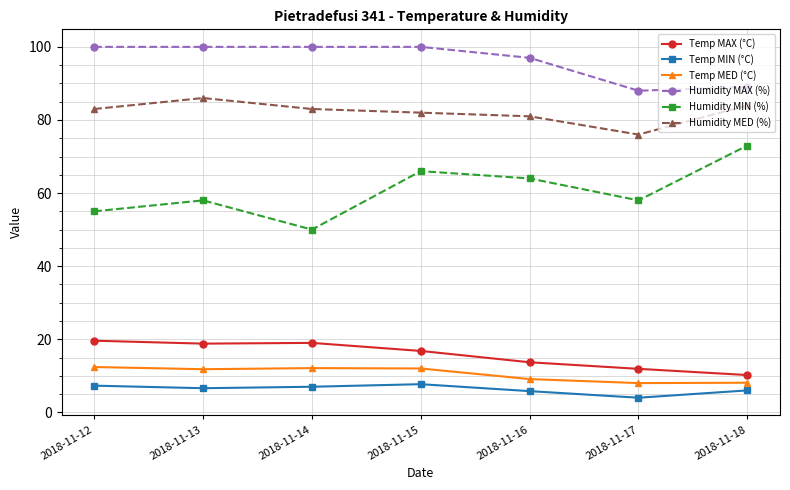

True or false: Temp MED (°C) and Humidity MAX (%) cross at least once.

False